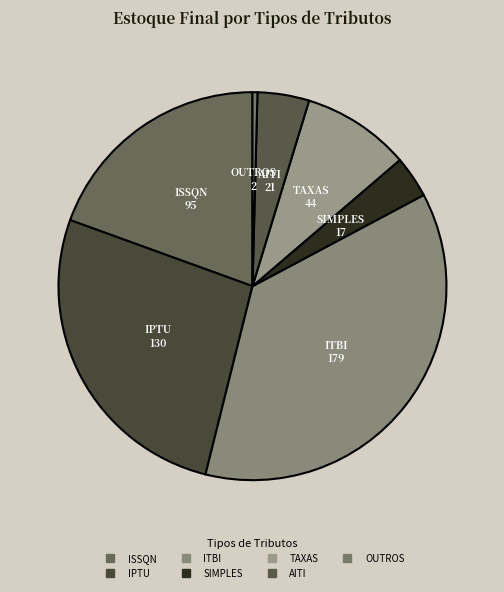

Between SIMPLES and ITBI, which is larger?

ITBI